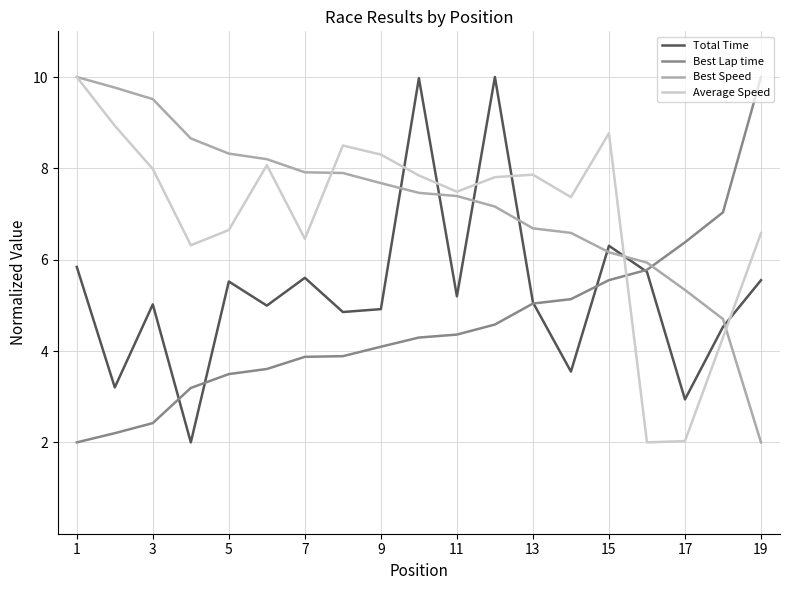

How many lines are shown in the chart?

4